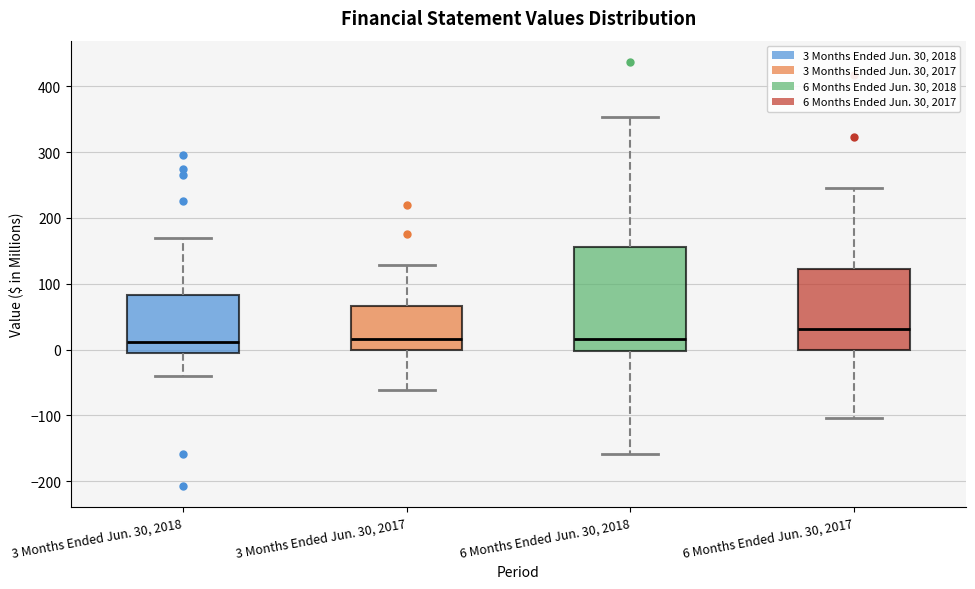

Reading left to right, read every box against the y-axis: the position of its median line, the range the box covers, and the ends of its whiskers. The values are not printed on the chart, so give them approximately, as read against the axis.

3 Months Ended Jun. 30, 2018: median 10, box -10 to 80, whiskers -40 to 170
3 Months Ended Jun. 30, 2017: median 20, box 0 to 70, whiskers -60 to 130
6 Months Ended Jun. 30, 2018: median 20, box 0 to 160, whiskers -160 to 350
6 Months Ended Jun. 30, 2017: median 30, box 0 to 120, whiskers -100 to 250